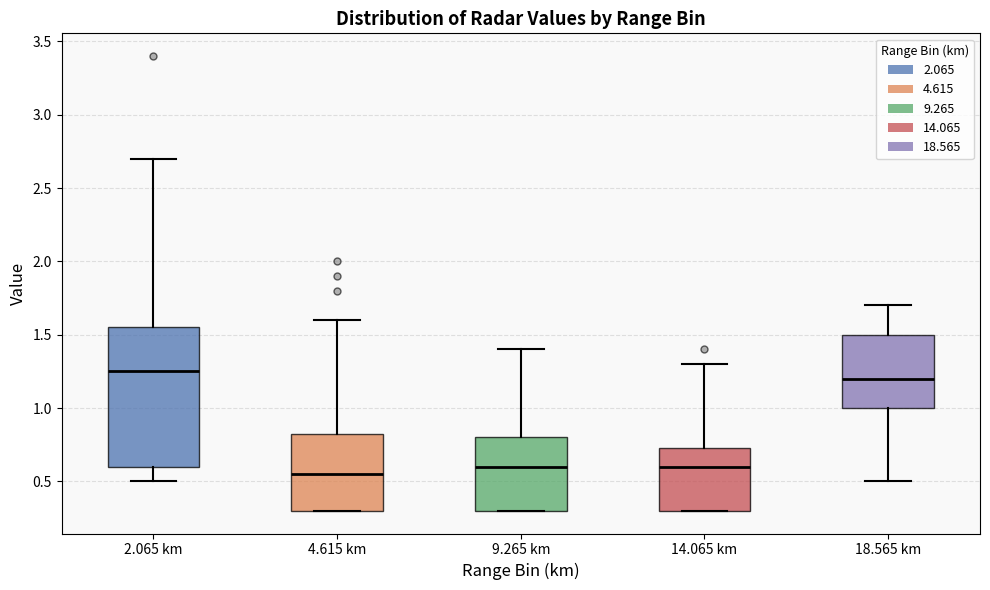

Reading left to right, read every box against the y-axis: the position of its median line, the range the box covers, and the ends of its whiskers. The values are not printed on the chart, so give them approximately, as read against the axis.

2.065 km: median 1.25, box 0.60 to 1.55, whiskers 0.50 to 2.70
4.615 km: median 0.55, box 0.30 to 0.85, whiskers 0.30 to 1.60
9.265 km: median 0.60, box 0.30 to 0.80, whiskers 0.30 to 1.40
14.065 km: median 0.60, box 0.30 to 0.75, whiskers 0.30 to 1.30
18.565 km: median 1.20, box 1.00 to 1.50, whiskers 0.50 to 1.70